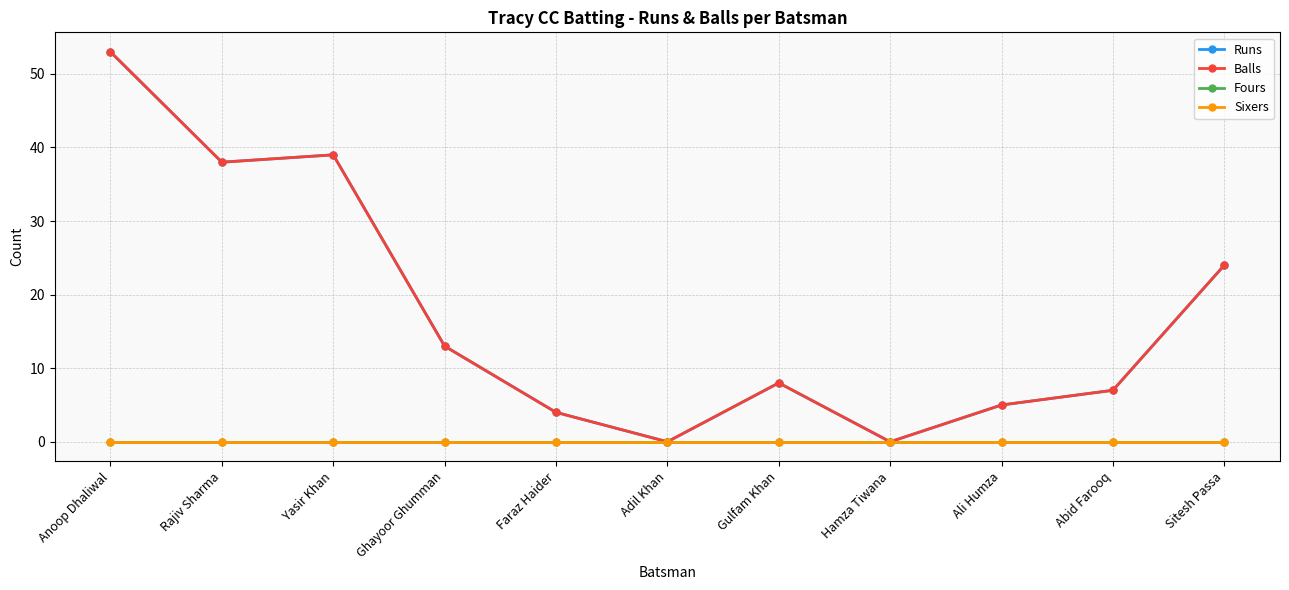

Is this an area chart (filled region under the line)?

No